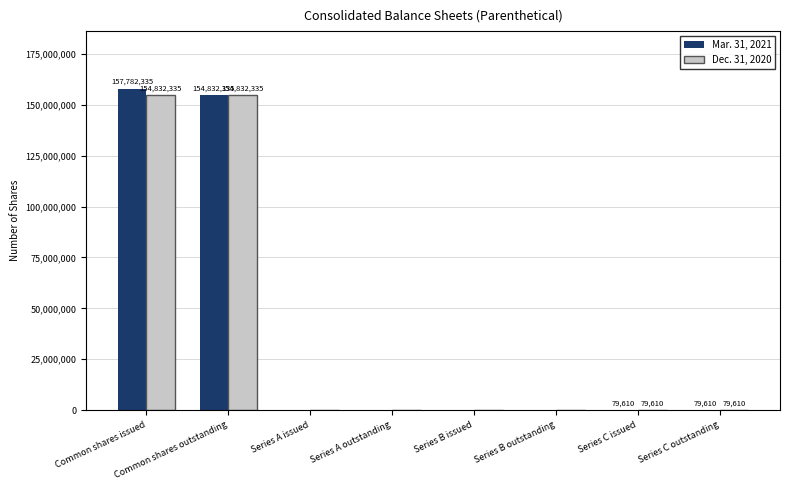

Which label corresponds to the largest value in the chart?

Common shares issued